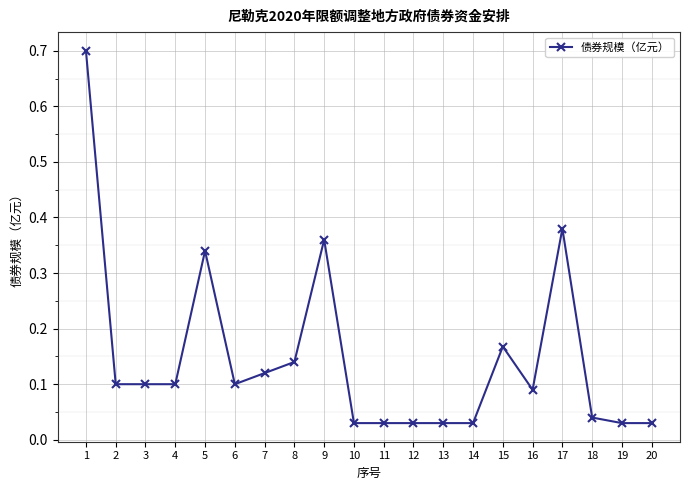

What is the sum of all values?

2.9